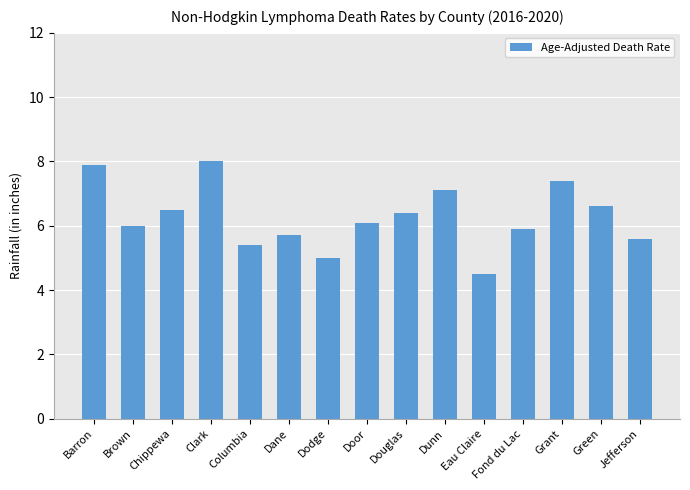

What is the label of the 9th bar from the left?

Douglas